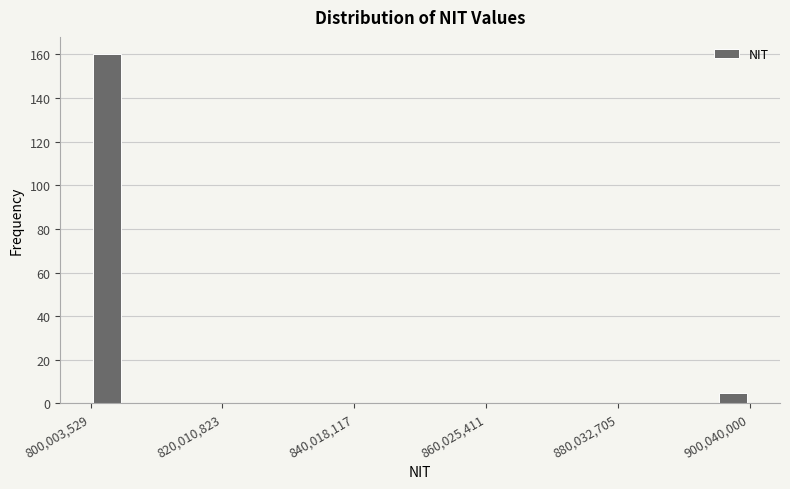

Around what value on the x-axis is the tallest bar? Give the approximate position of its centre, as read against the axis.

805000000